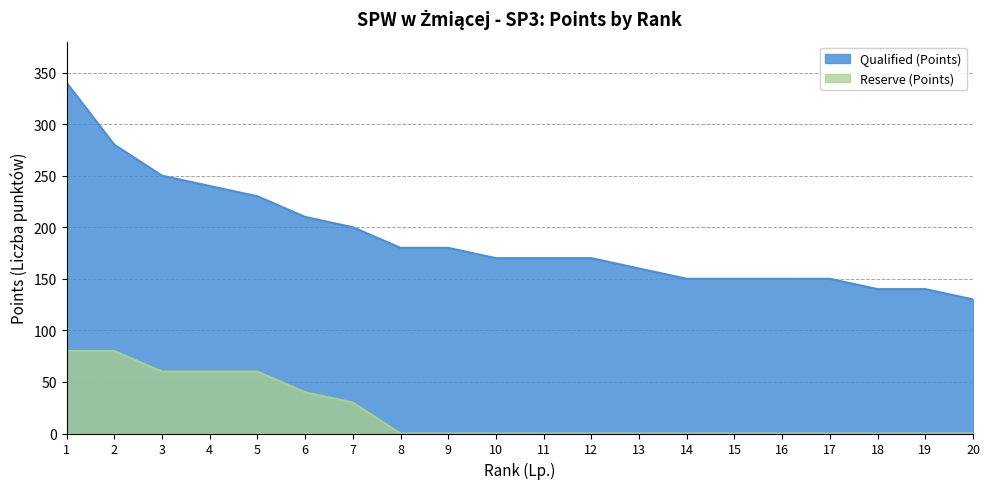

At which label is Qualified (Points) closest to 235?

4